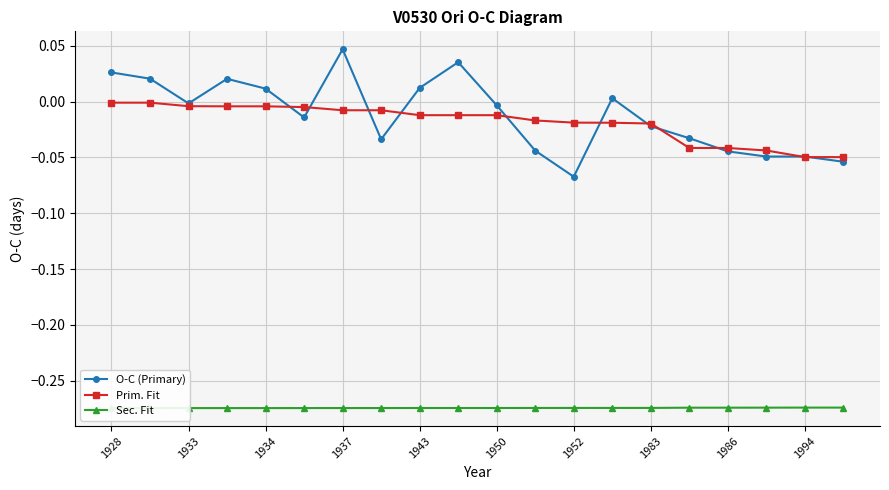

Which series has the widest spread of values?

O-C (Primary)